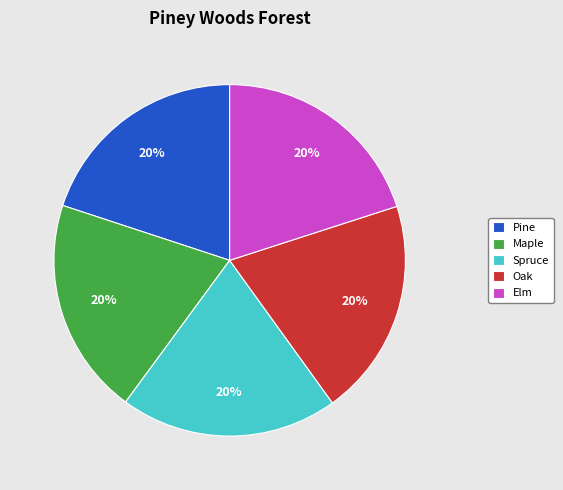

How many segments does this pie chart have?

5